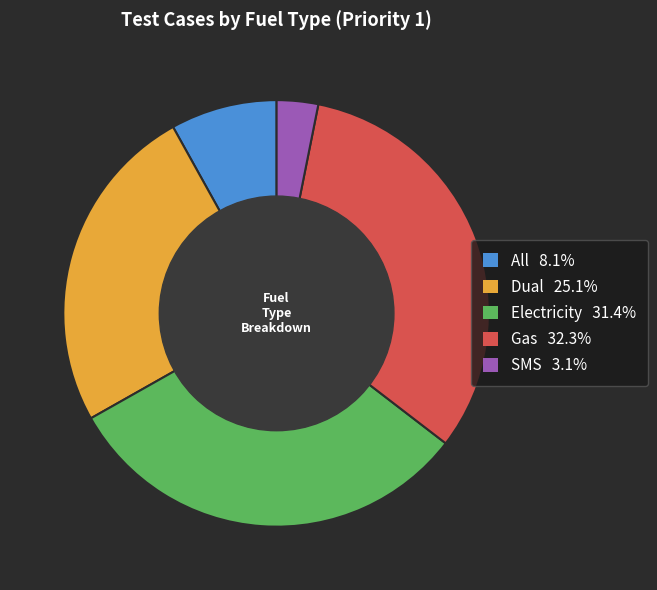

Do Electricity and Dual together represent more than half of the pie?

Yes